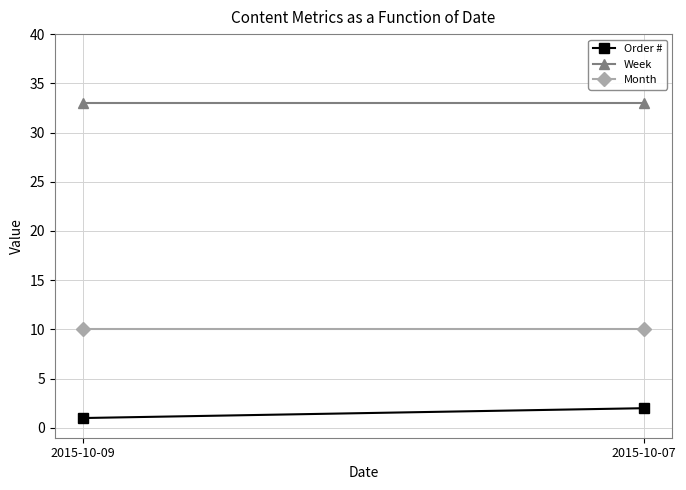

At which category is the sum across all series the highest?

2015-10-07